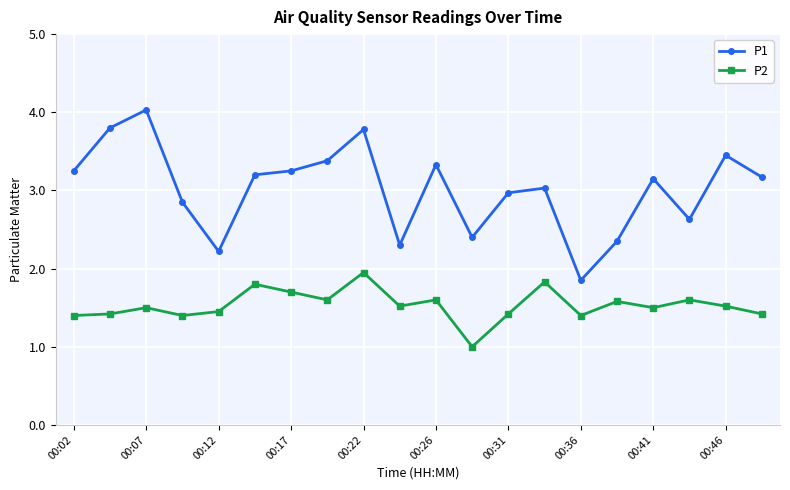

What are all the series names shown in the legend?

P1, P2